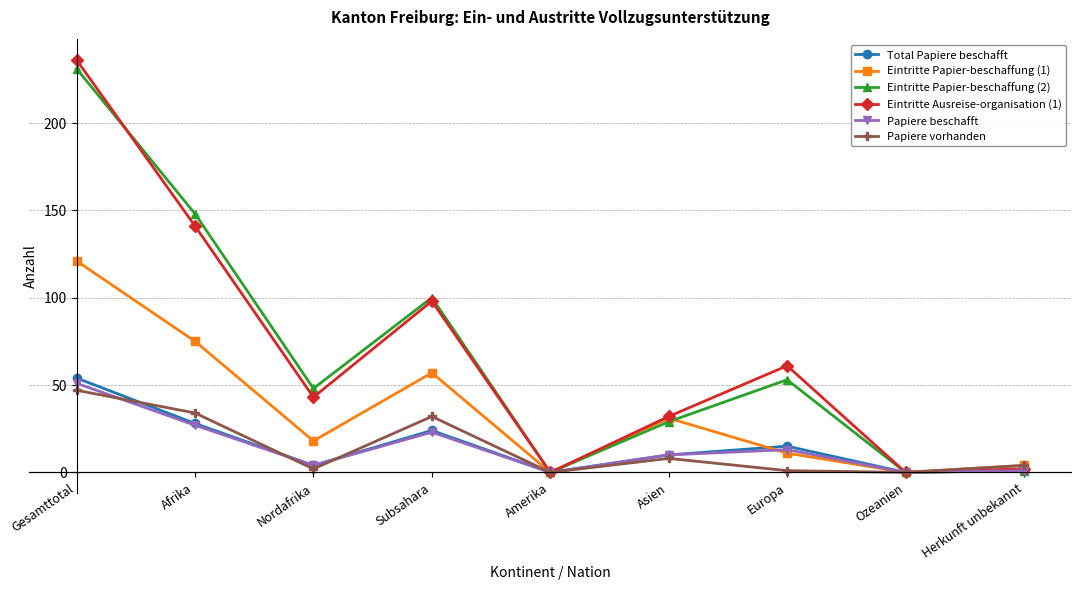

What is the value of the Papiere beschafft point at the 4th from the left?

23